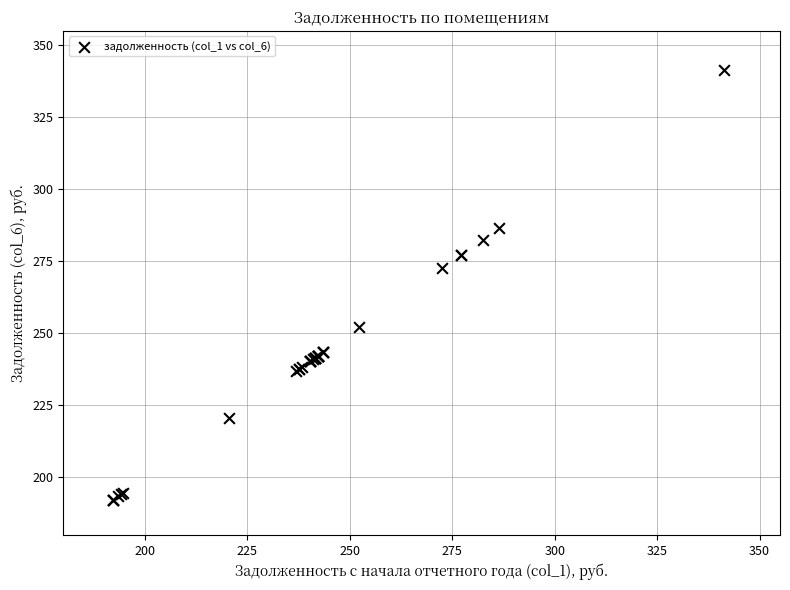

What Y value in the scatter plot is closest to 266?

272.6